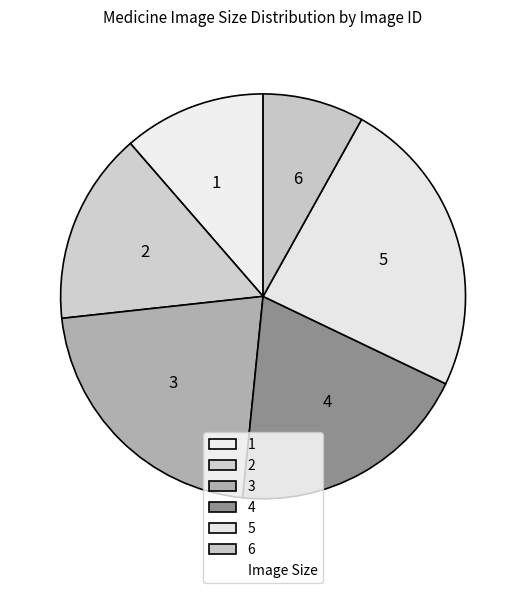

Approximately how many times larger is the value at 1 compared to 3?

0.5